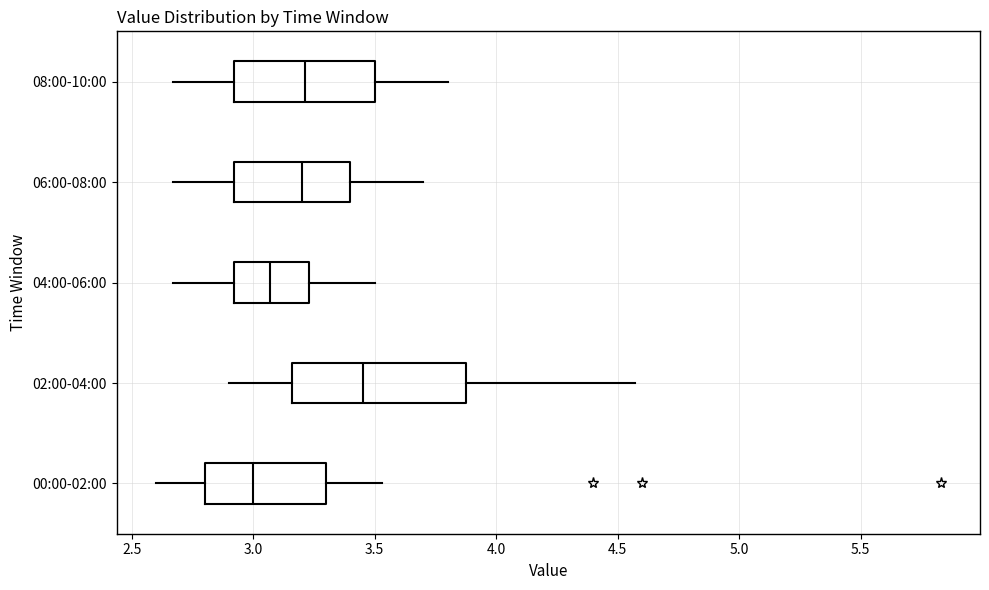

Reading bottom to top, transcribe this box plot: for each box, give where its median line is, the range the box spans, and where its two whiskers end, as read against the x-axis. The values are not printed on the chart, so give them approximately, as read against the axis.

00:00-02:00: median 3.00, box 2.80 to 3.30, whiskers 2.60 to 3.55
02:00-04:00: median 3.45, box 3.15 to 3.90, whiskers 2.90 to 4.55
04:00-06:00: median 3.05, box 2.90 to 3.25, whiskers 2.65 to 3.50
06:00-08:00: median 3.20, box 2.90 to 3.40, whiskers 2.65 to 3.70
08:00-10:00: median 3.20, box 2.90 to 3.50, whiskers 2.65 to 3.80